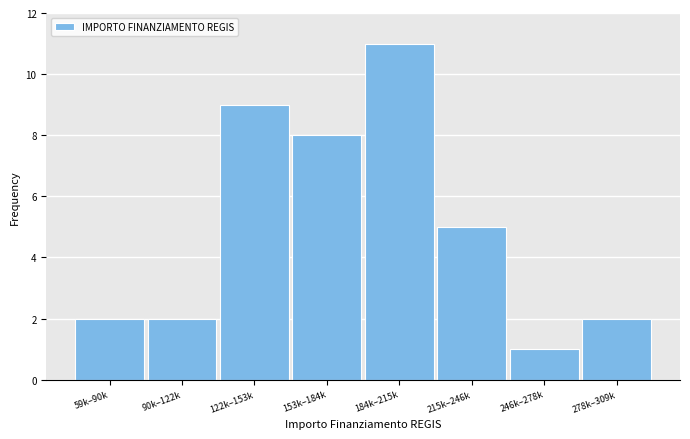

Reading left to right, extract all data points from this chart.

2	2	9	8	11	5	1	2